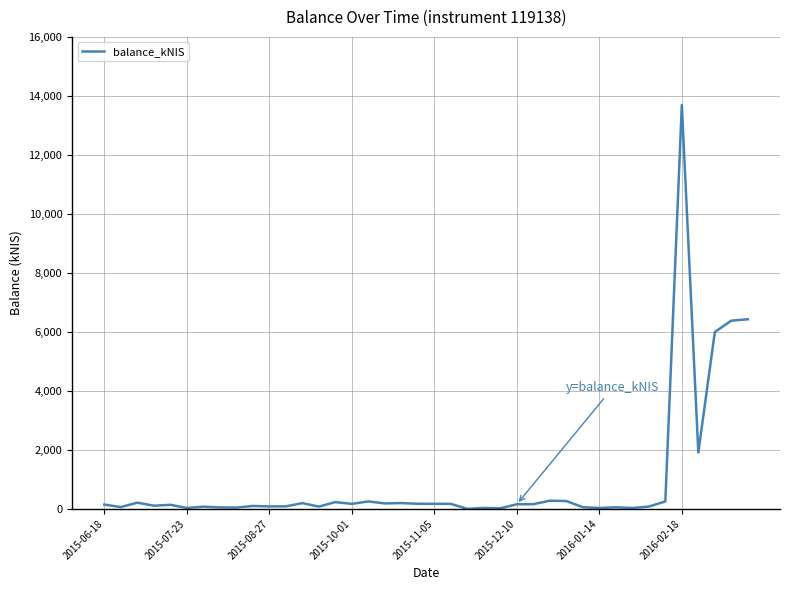

What is the difference between the maximum and minimum values?

13691.8